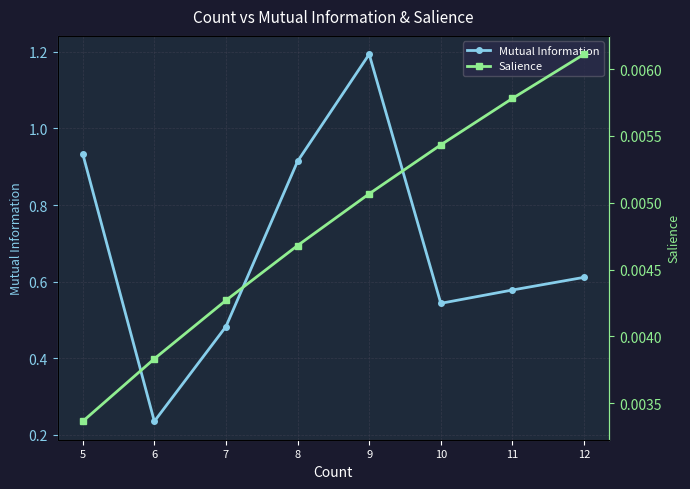

Which category has the lowest value across all series?

5